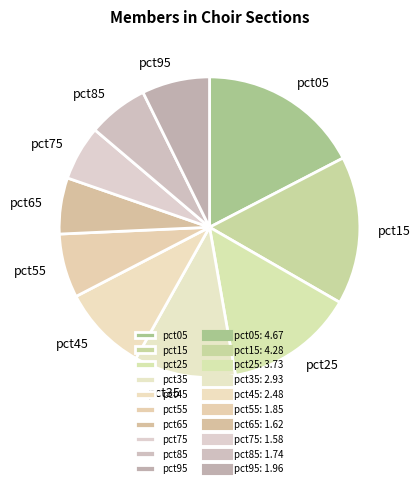

Which category has the biggest portion of the pie?

pct05